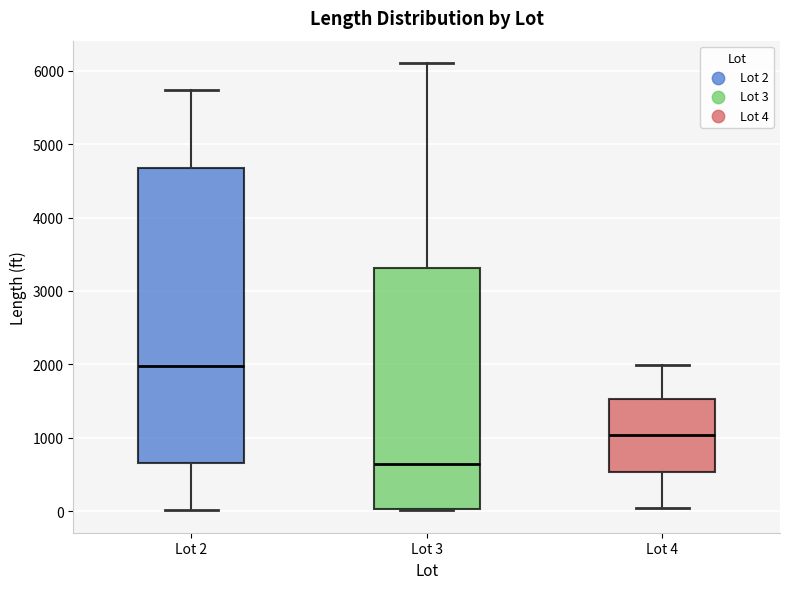

Where does the upper whisker of the box for Lot 2 end on the y-axis? The values are not printed on the chart, so give them approximately, as read against the axis.

5700